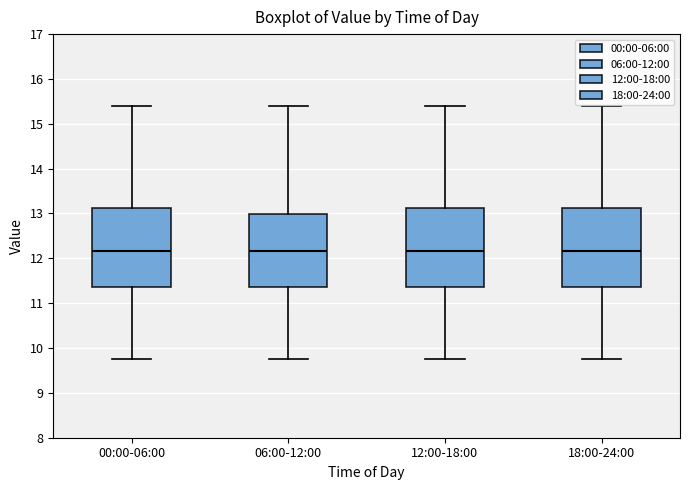

Reading left to right, read every box against the y-axis: the position of its median line, the range the box covers, and the ends of its whiskers. The values are not printed on the chart, so give them approximately, as read against the axis.

00:00-06:00: median 12.2, box 11.4 to 13.1, whiskers 9.8 to 15.4
06:00-12:00: median 12.2, box 11.4 to 13.0, whiskers 9.8 to 15.4
12:00-18:00: median 12.2, box 11.4 to 13.1, whiskers 9.8 to 15.4
18:00-24:00: median 12.2, box 11.4 to 13.1, whiskers 9.8 to 15.4